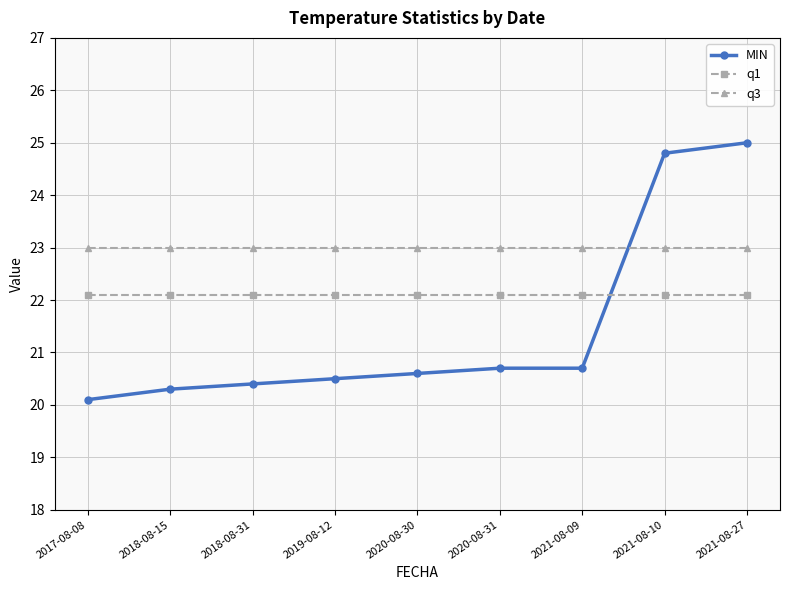

What is the difference between the highest and lowest values at 2018-08-15?

2.7